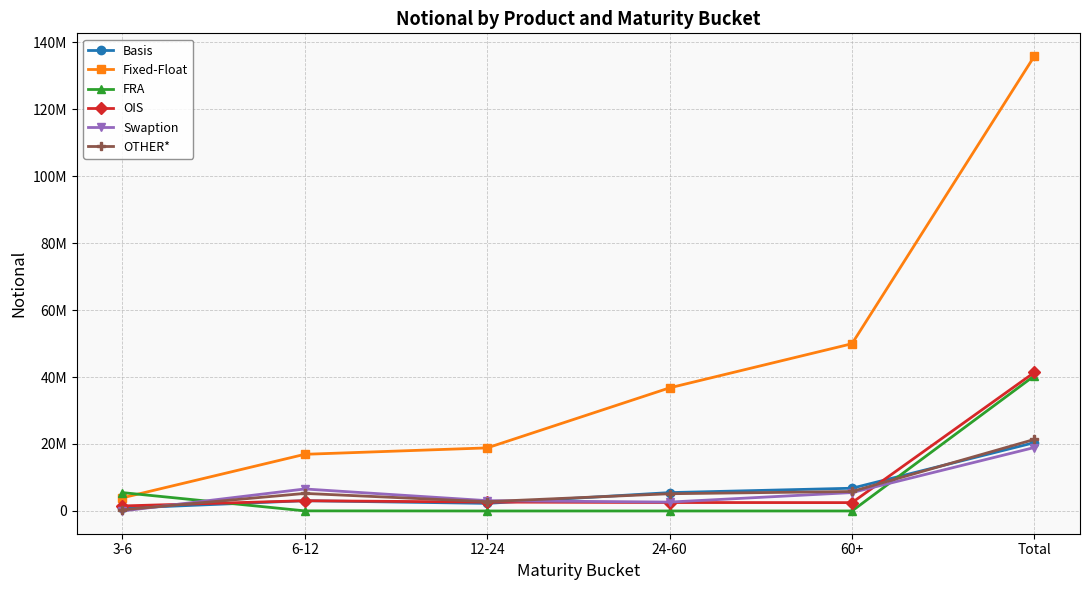

What is the label of the 5th point from the right?

6-12